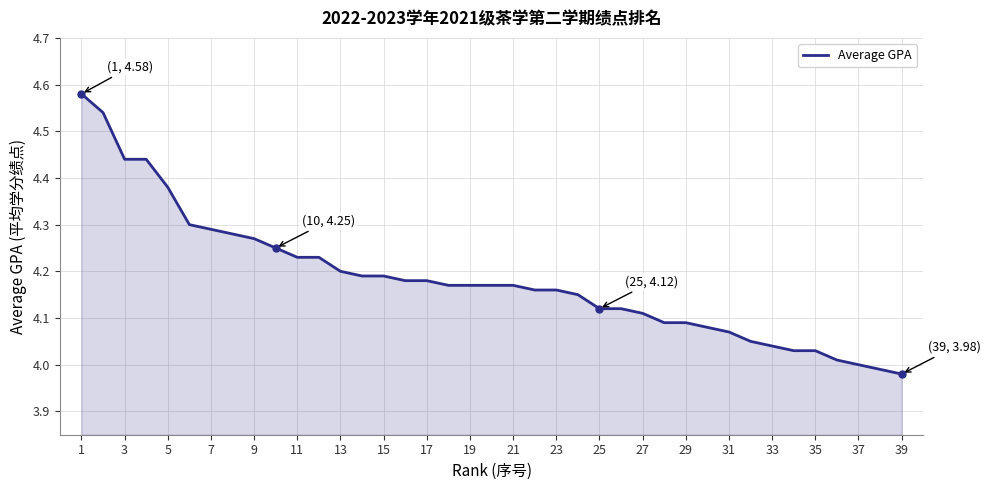

What is the difference between the maximum and minimum values?

0.6